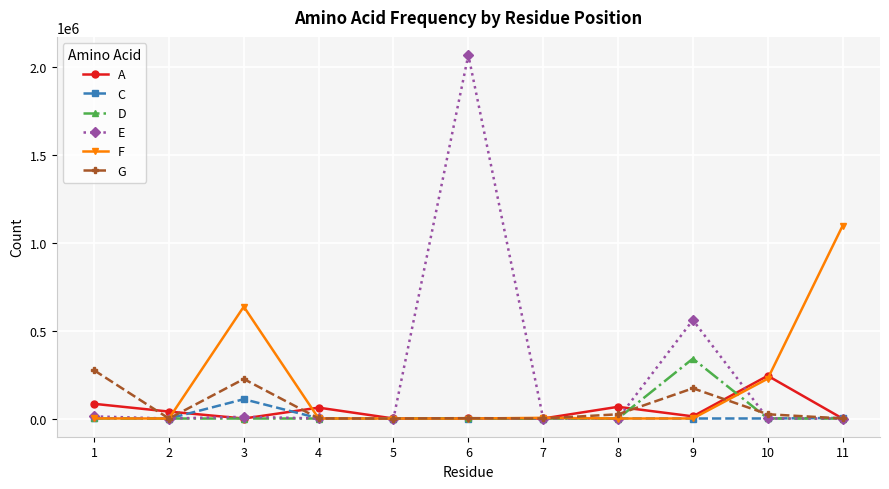

Which series changed the most between 4 and 10?

F